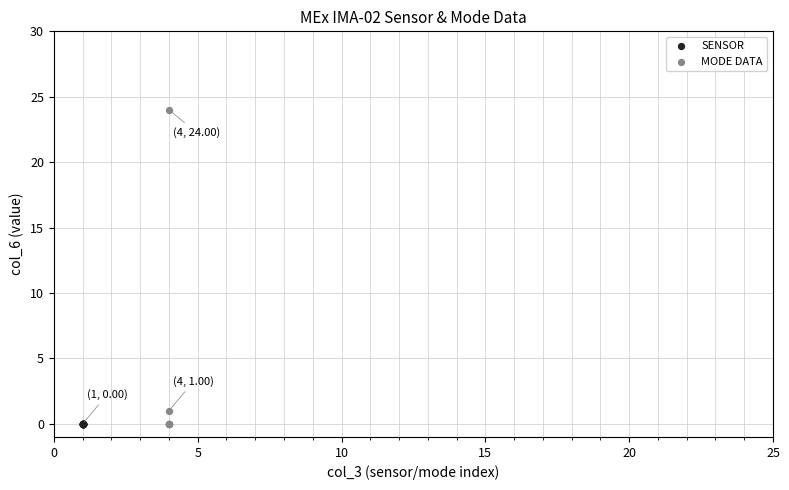

What are all the series names shown in the legend?

SENSOR, MODE DATA